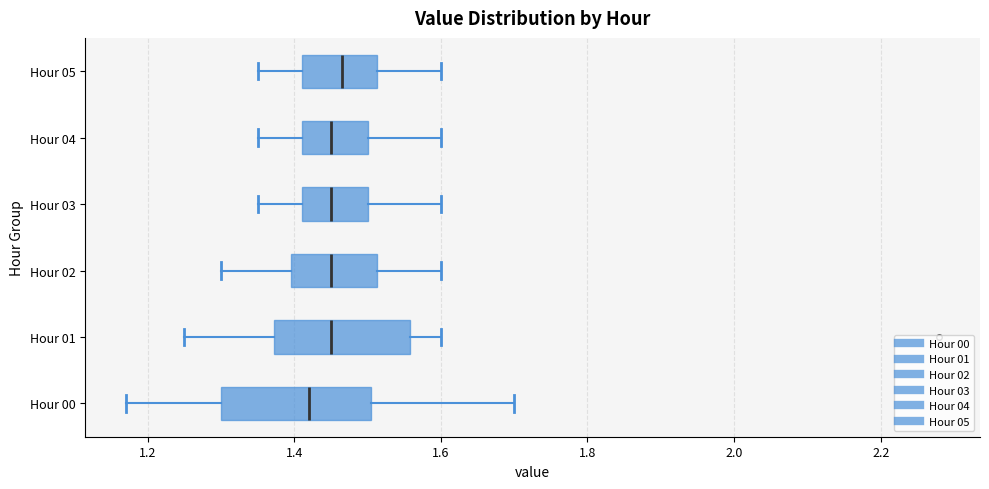

Where is the left edge of the box for Hour 03 on the x-axis? The values are not printed on the chart, so give them approximately, as read against the axis.

1.42